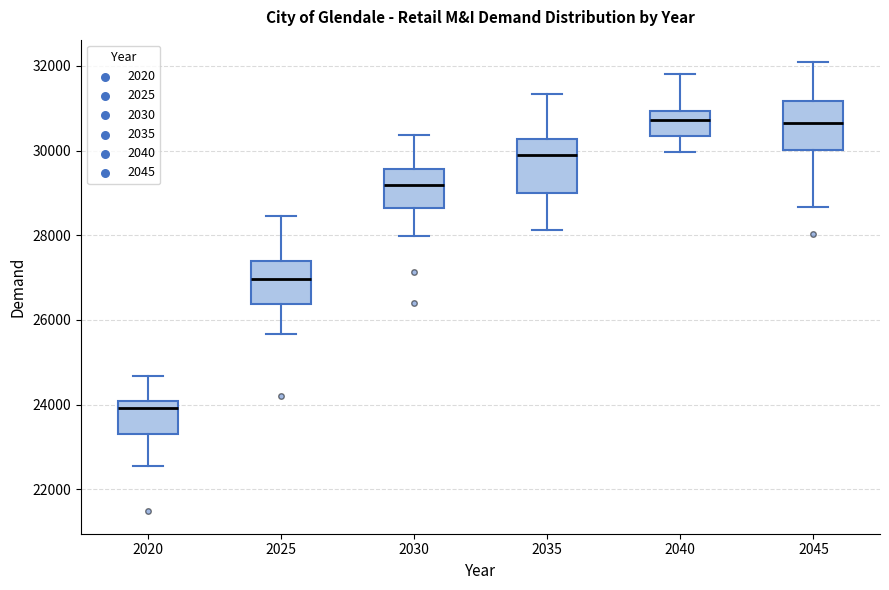

Reading left to right, transcribe this box plot: for each box, give where its median line is, the range the box spans, and where its two whiskers end, as read against the y-axis. The values are not printed on the chart, so give them approximately, as read against the axis.

2020: median 24000 (just below the box's upper edge), box 23400 to 24000, whiskers 22600 to 24600
2025: median 27000, box 26400 to 27400, whiskers 25600 to 28400
2030: median 29200, box 28600 to 29600, whiskers 28000 to 30400
2035: median 29800, box 29000 to 30200, whiskers 28200 to 31400
2040: median 30800, box 30400 to 31000, whiskers 30000 to 31800
2045: median 30600, box 30000 to 31200, whiskers 28600 to 32000